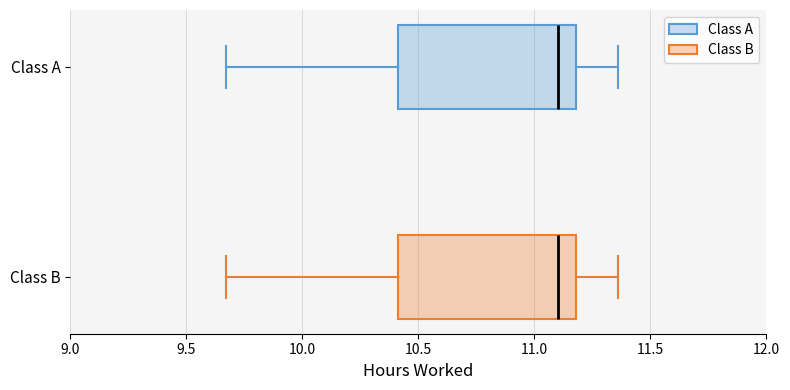

Where is the left edge of the box for Class A on the x-axis? The values are not printed on the chart, so give them approximately, as read against the axis.

10.40